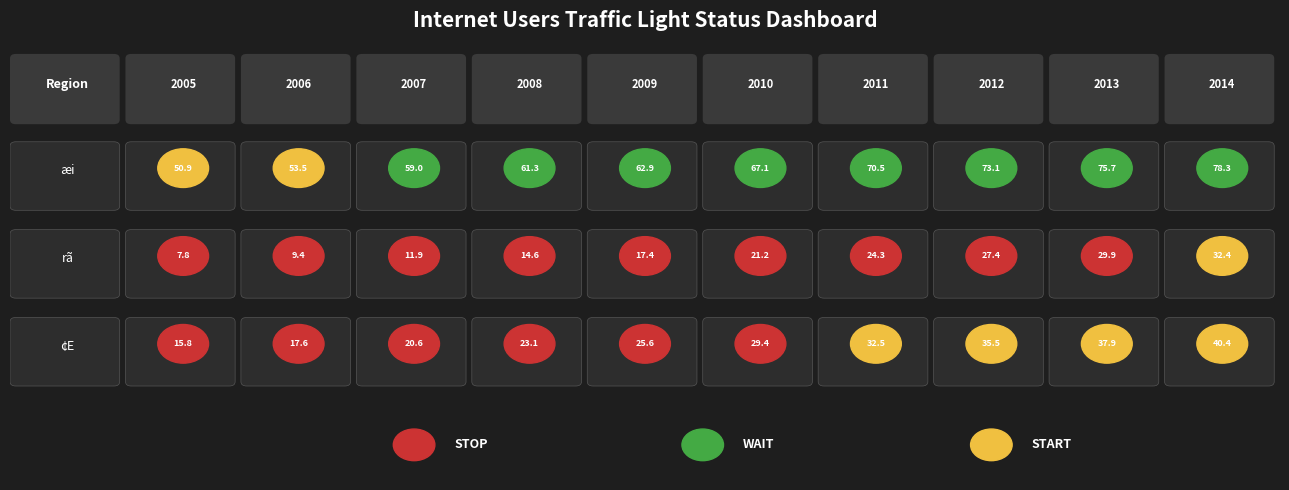

What is the sum of all æi values?

652.3